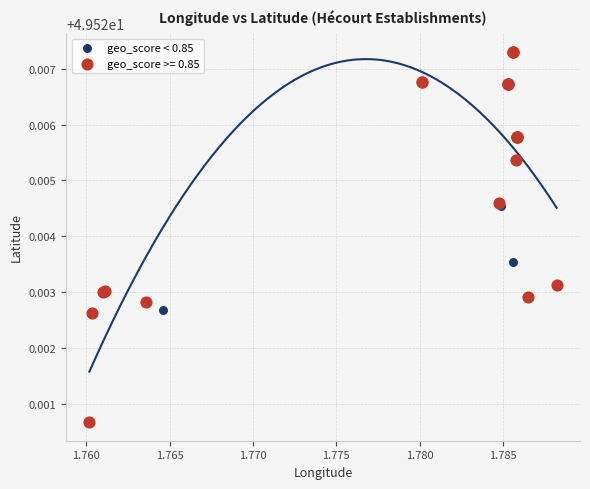

Which series contains the highest Y value?

geo_score >= 0.85